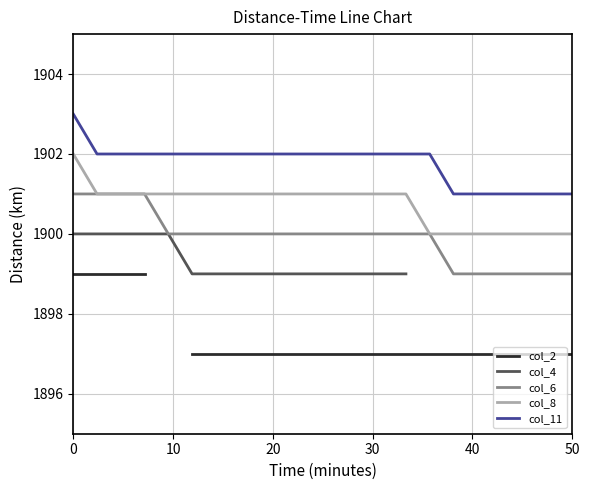

Count the number of categories in the chart.

22